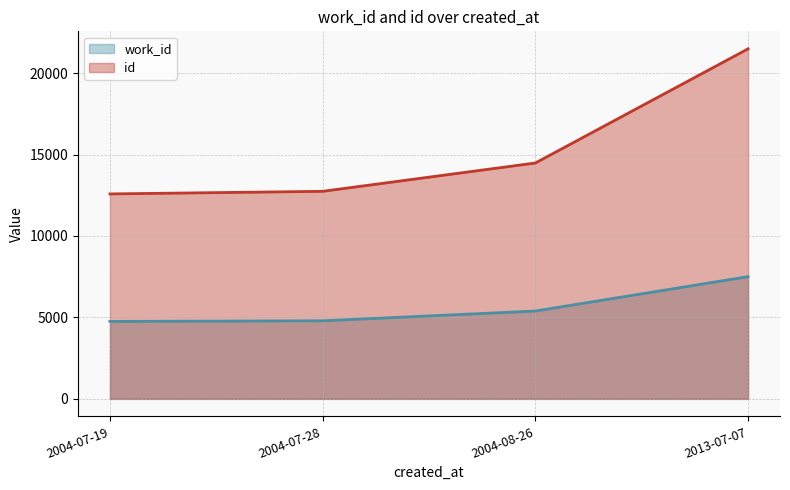

Does the chart display data point markers on the line(s)?

No